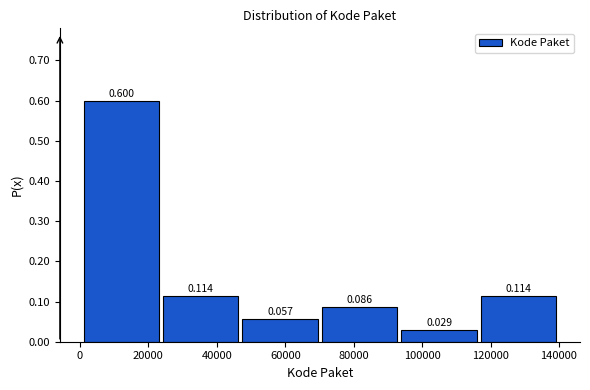

Which range on the x-axis has the tallest bar?

0 to 24000